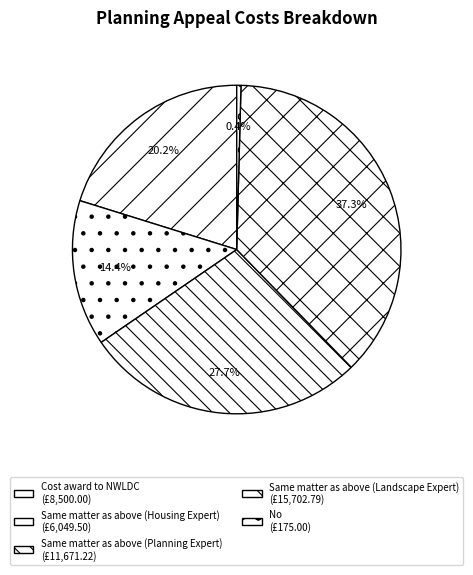

How much of the chart is everything except Same matter as above (Housing Expert)?

85.6%